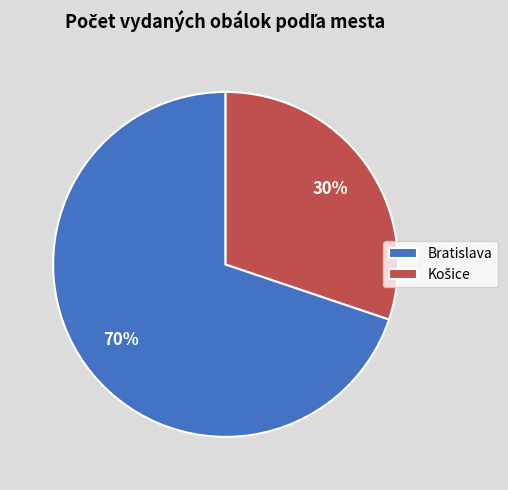

To the nearest percent, what is the difference between the largest and smallest slice percentages?

40%